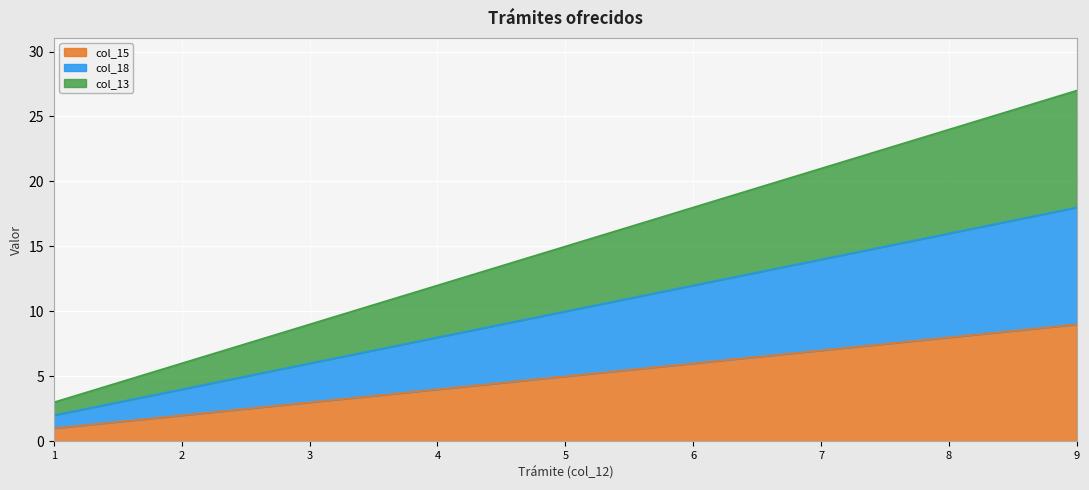

The col_18 series shows 13 at 4. True or false?

False